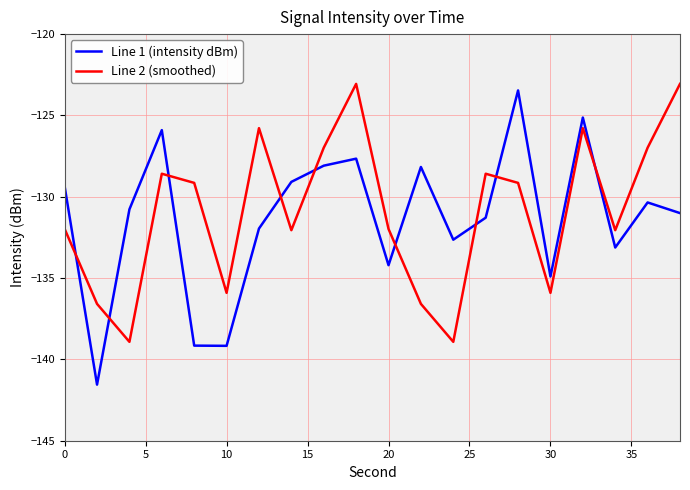

What is the maximum value for Line 2 (smoothed)?

-123.1